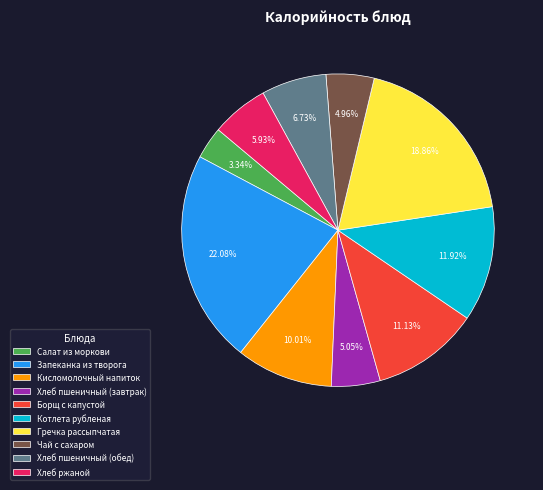

Is it true that Гречка рассыпчатая is 19% of the pie?

True